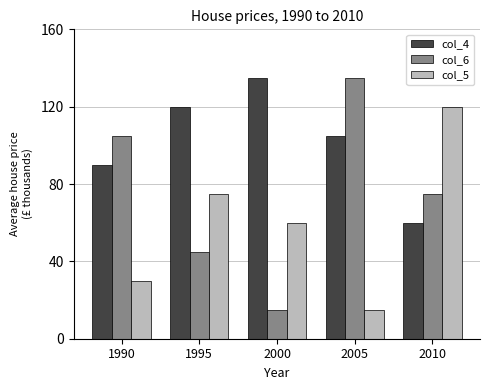

The value of col_5 at 2005 is 6. True or false?

False